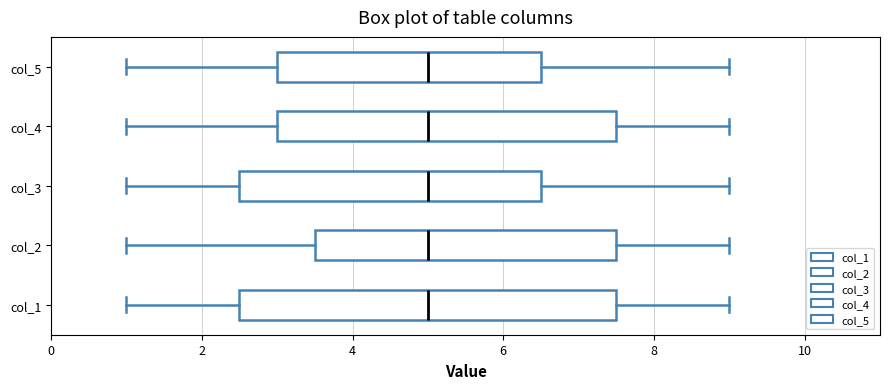

Comparing the boxes themselves (not the whiskers), which one is the widest?

col_1